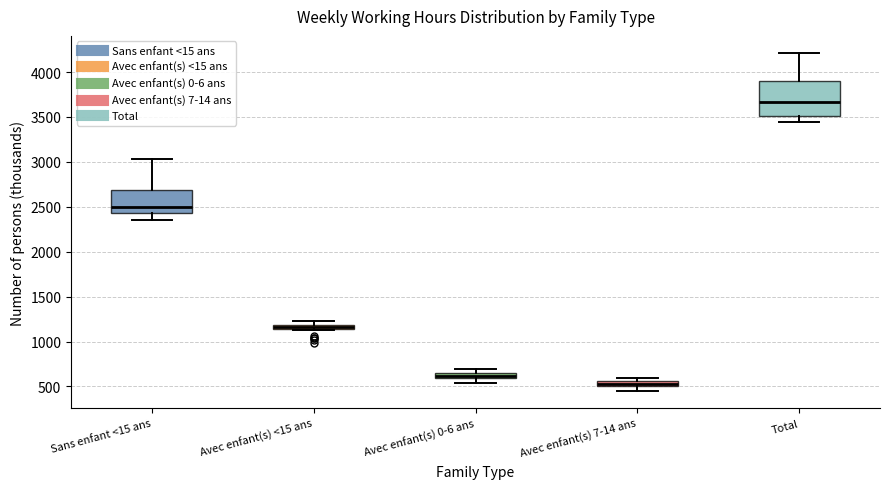

Which box is the tallest, from its lower edge to its upper edge?

Total